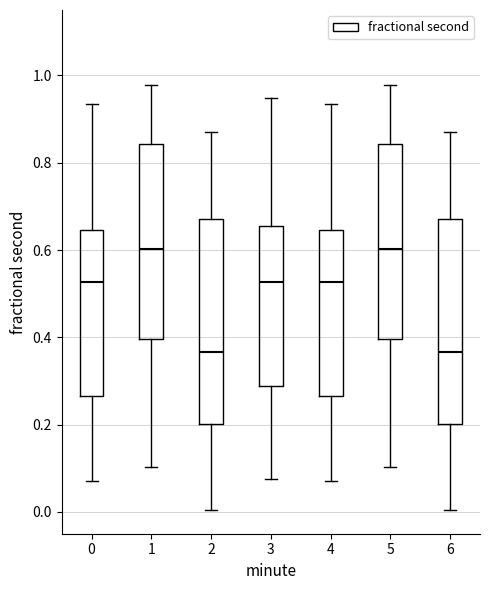

Reading left to right, transcribe this box plot: for each box, give where its median line is, the range the box spans, and where its two whiskers end, as read against the y-axis. The values are not printed on the chart, so give them approximately, as read against the axis.

0: median 0.52, box 0.26 to 0.64, whiskers 0.08 to 0.94
1: median 0.60, box 0.40 to 0.84, whiskers 0.10 to 0.98
2: median 0.36, box 0.20 to 0.68, whiskers 0.00 to 0.86
3: median 0.52, box 0.28 to 0.66, whiskers 0.08 to 0.94
4: median 0.52, box 0.26 to 0.64, whiskers 0.08 to 0.94
5: median 0.60, box 0.40 to 0.84, whiskers 0.10 to 0.98
6: median 0.36, box 0.20 to 0.68, whiskers 0.00 to 0.86